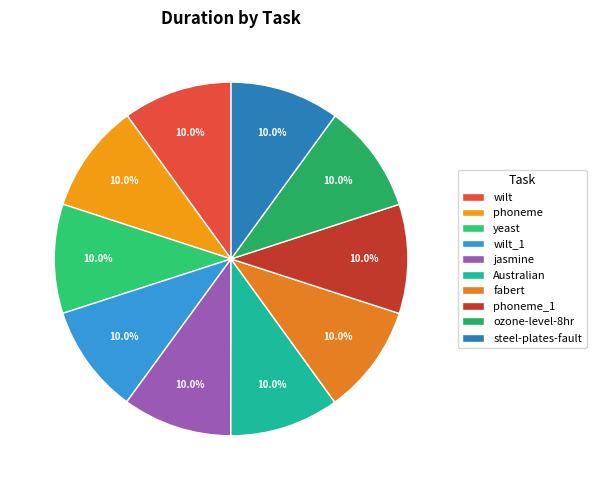

Is there a majority slice in this chart?

No